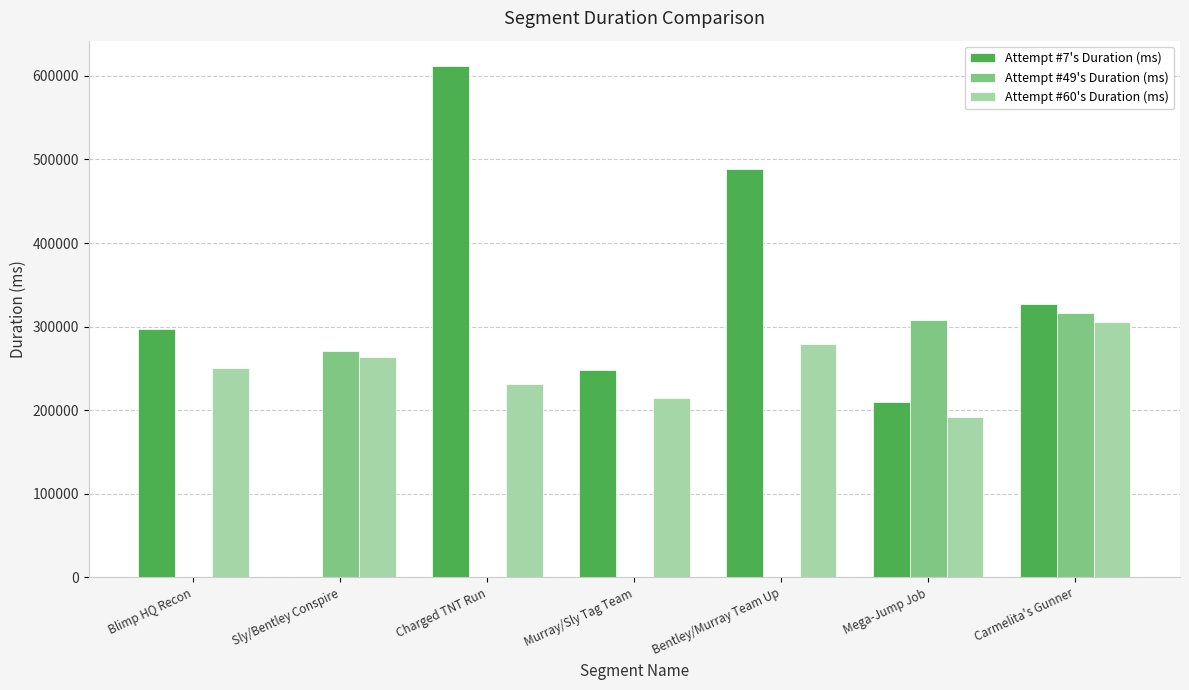

Which series has the largest total across all categories?

Attempt #60's Duration (ms)